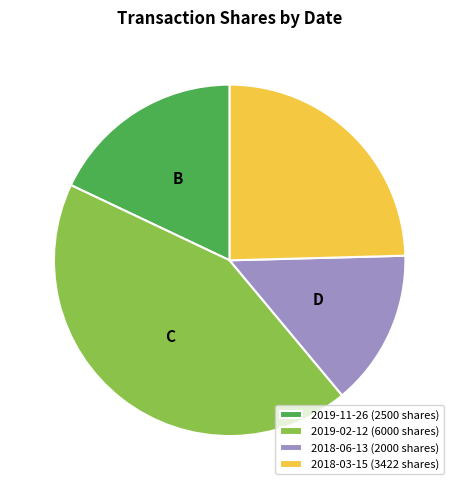

Which category has the biggest portion of the pie?

2019-02-12